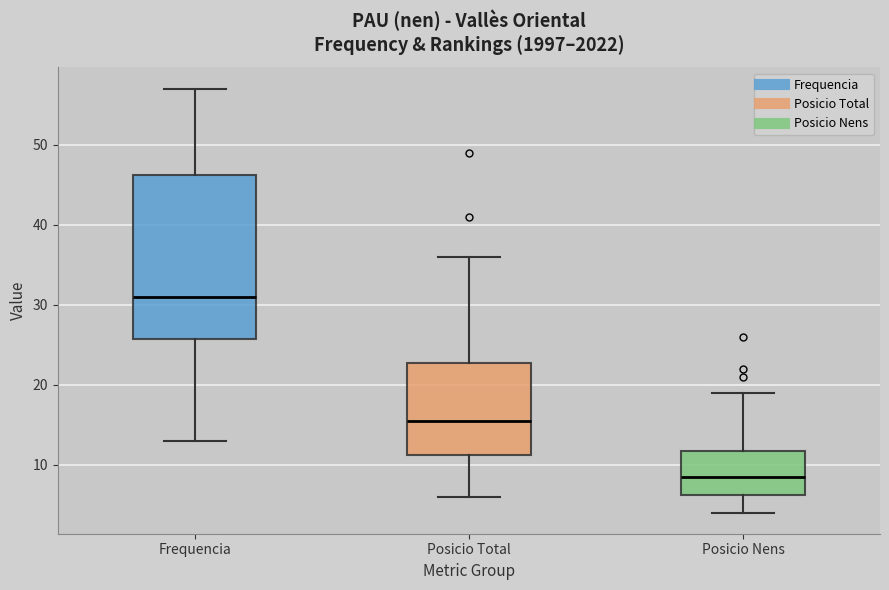

Which box is the tallest, from its lower edge to its upper edge?

Frequencia